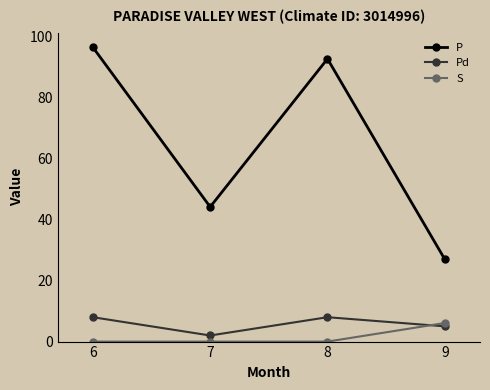

True or false: S and P cross at least once.

False